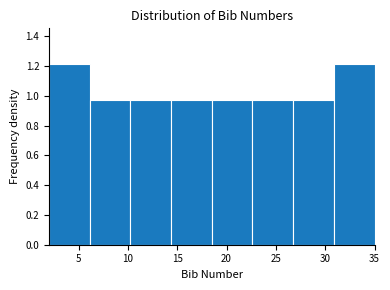

What is the height of the bar covering 2.0 to 6.0 on the x-axis? Neither the bar edges nor the heights are printed on the chart, so give them approximately, as read against the axes.

1.22